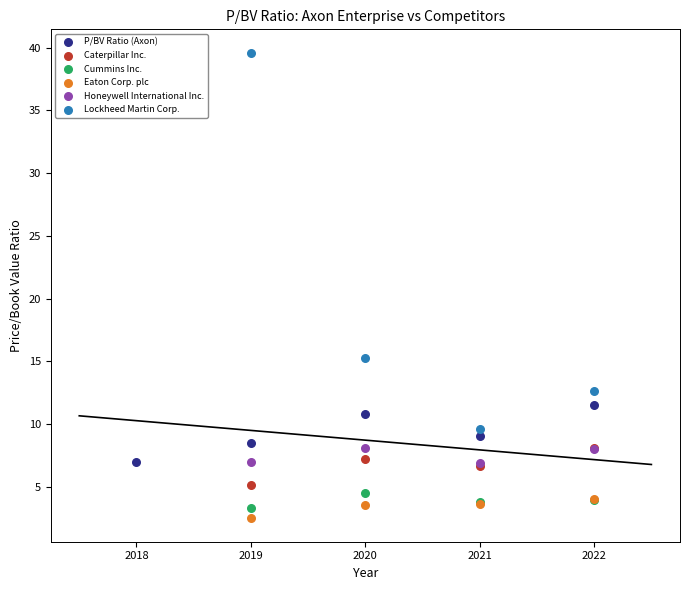

Which series has the widest spread of Y values?

Lockheed Martin Corp.